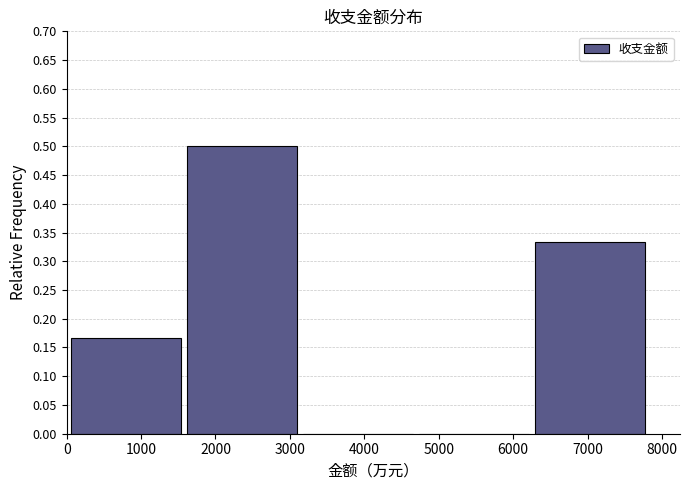

Reading left to right, transcribe this chart: for each bar, give the range it covers on the x-axis and its height. Neither the bar edges nor the heights are printed on the chart, so give them approximately, as read against the axes.

100 to 1600: 0.165
1600 to 3200: 0.500
3200 to 4700: 0
4700 to 6300: 0
6300 to 7800: 0.335